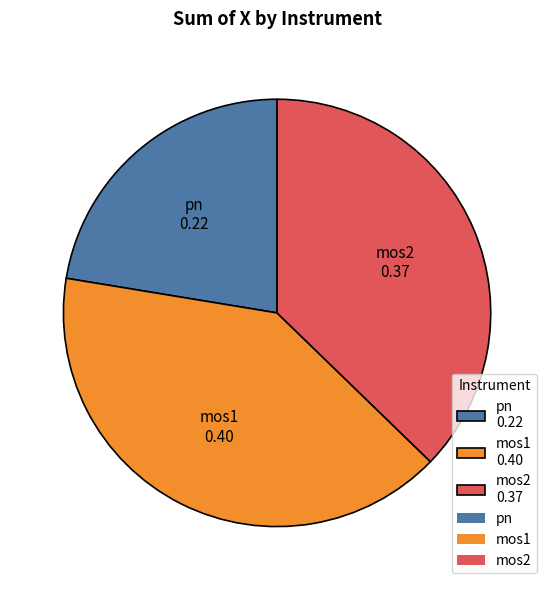

Rank the categories by value from lowest to highest.

pn 0.22, mos2 0.37, mos1 0.40